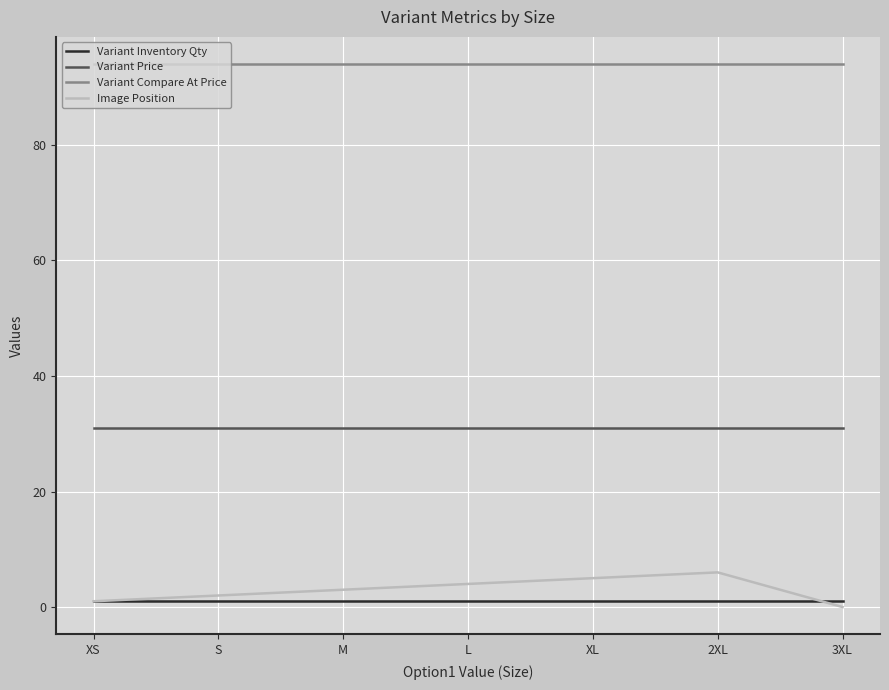

Rank the series at S from lowest to highest value.

Variant Inventory Qty, Image Position, Variant Price, Variant Compare At Price